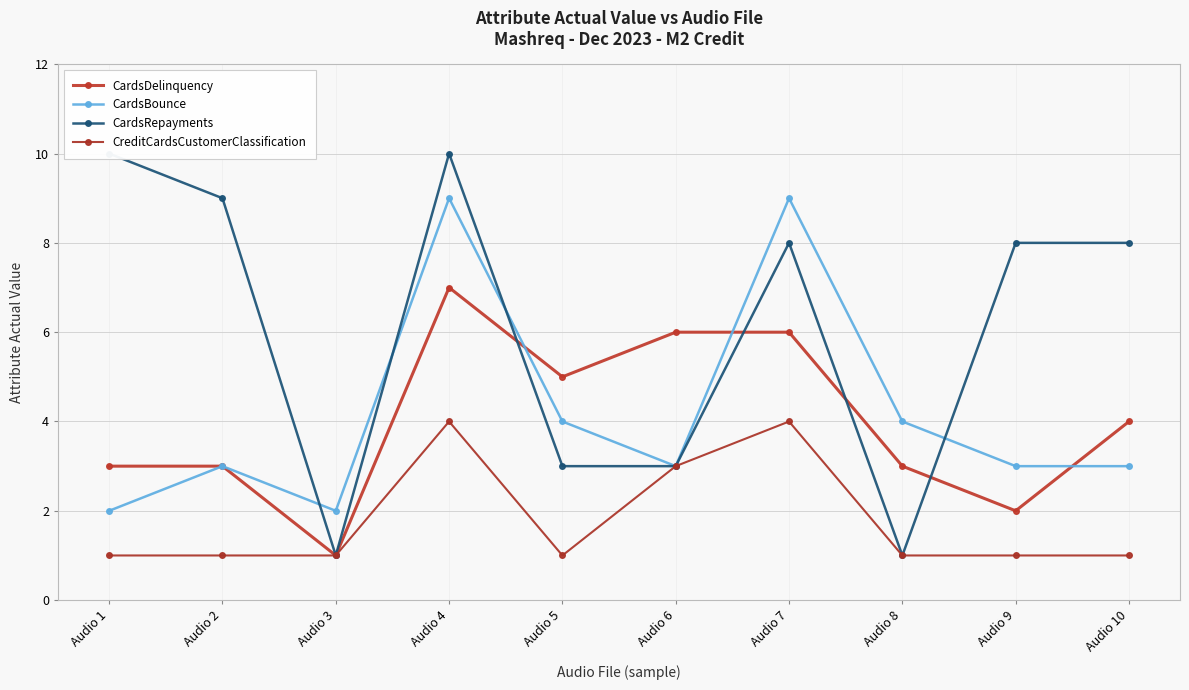

Is it true that CardsRepayments equals 3 at Audio 5?

True